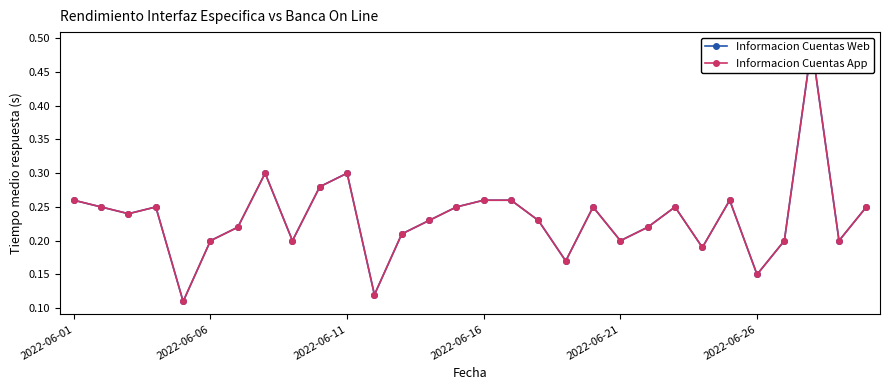

At which category is the sum across all series the highest?

27